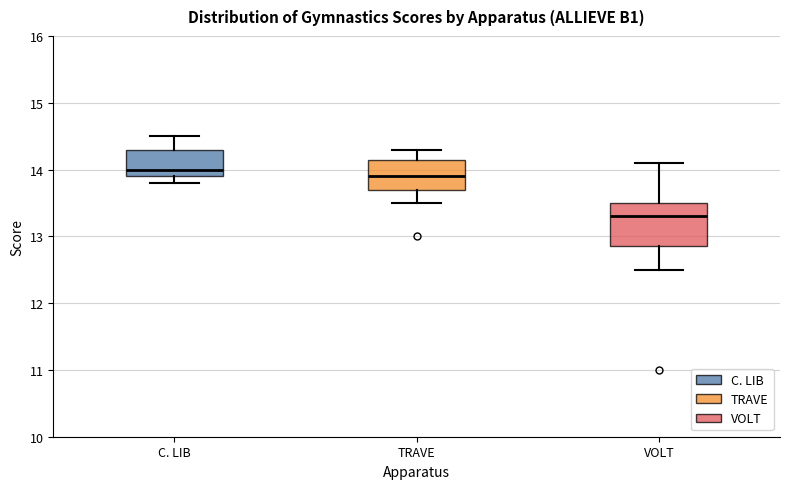

Which box has the lowest median line?

VOLT